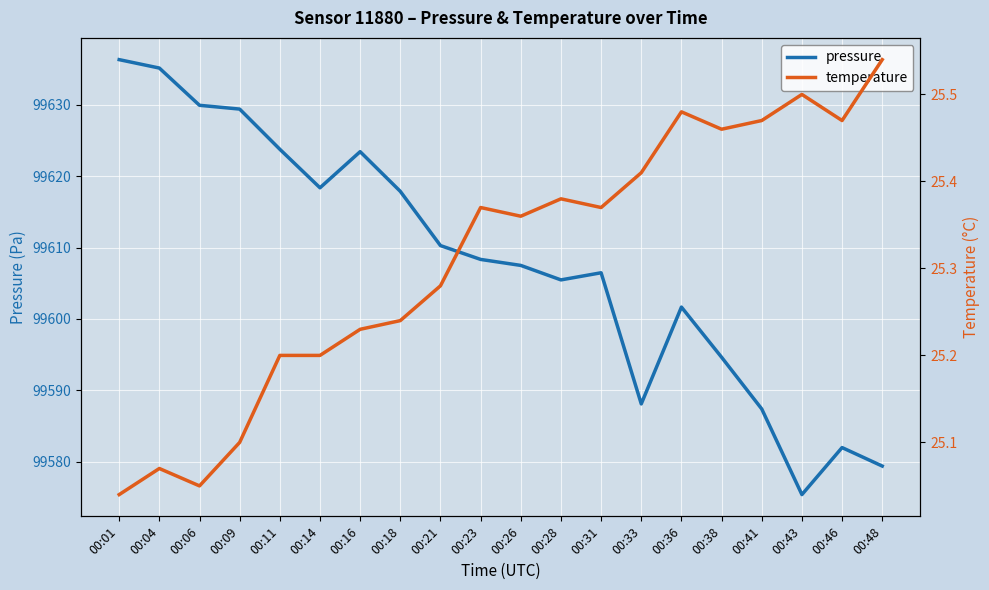

What is the value of the pressure point at the 20th from the left?

99579.4